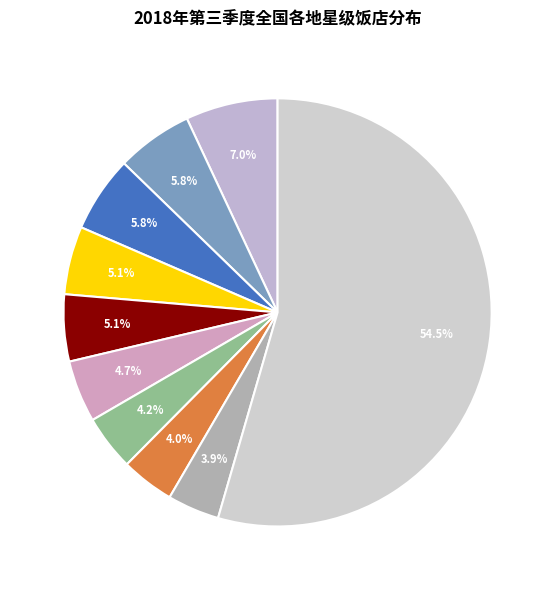

How many slices are in this pie chart?

10